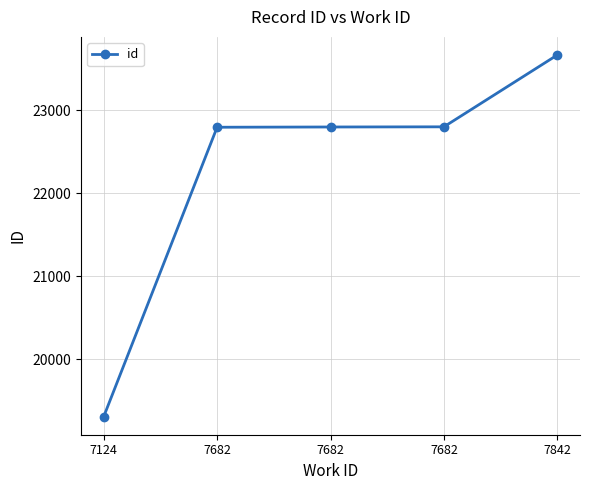

Count the number of categories in the chart.

5